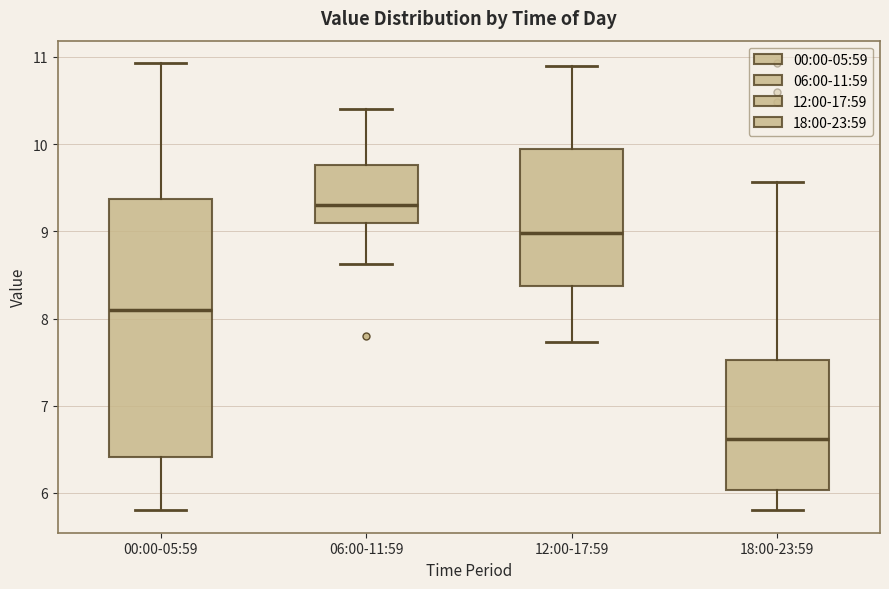

Which box is the tallest, from its lower edge to its upper edge?

00:00-05:59